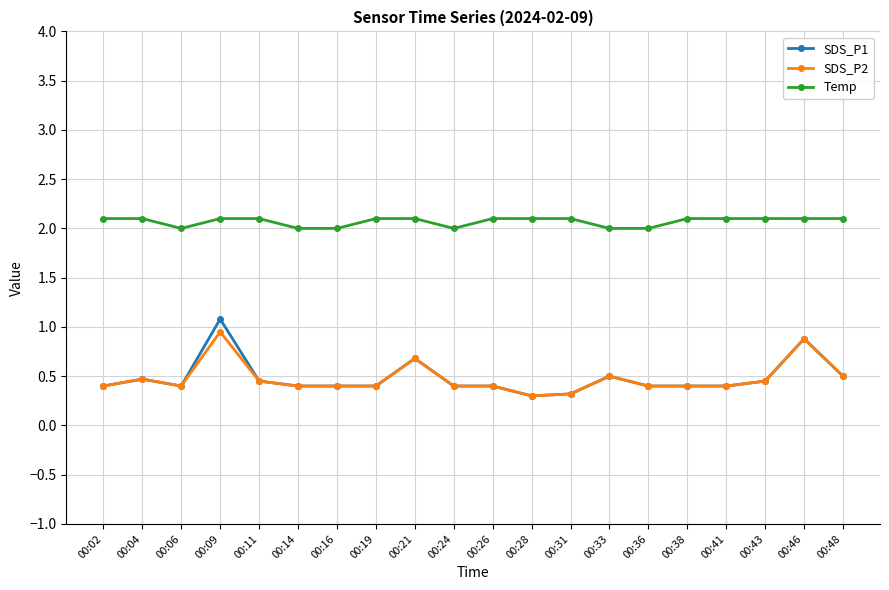

Is it true that SDS_P2 equals 0.9 at 00:09?

True